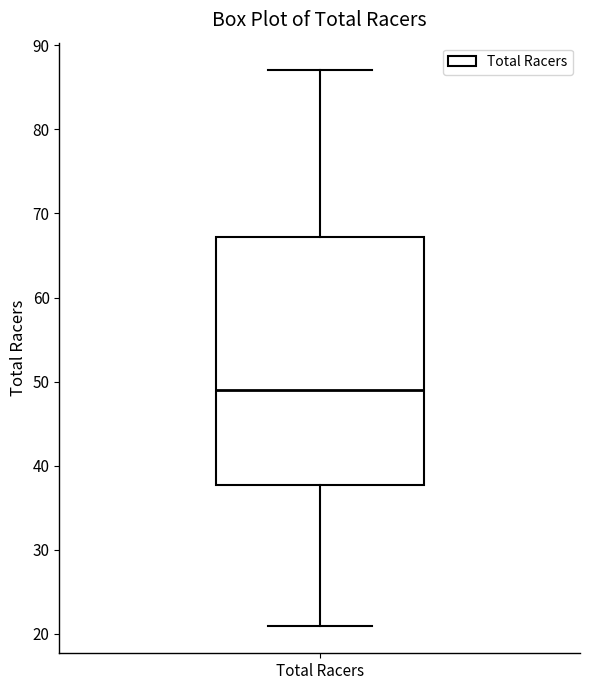

Where is the lower edge of the box for Total Racers on the y-axis? The values are not printed on the chart, so give them approximately, as read against the axis.

38